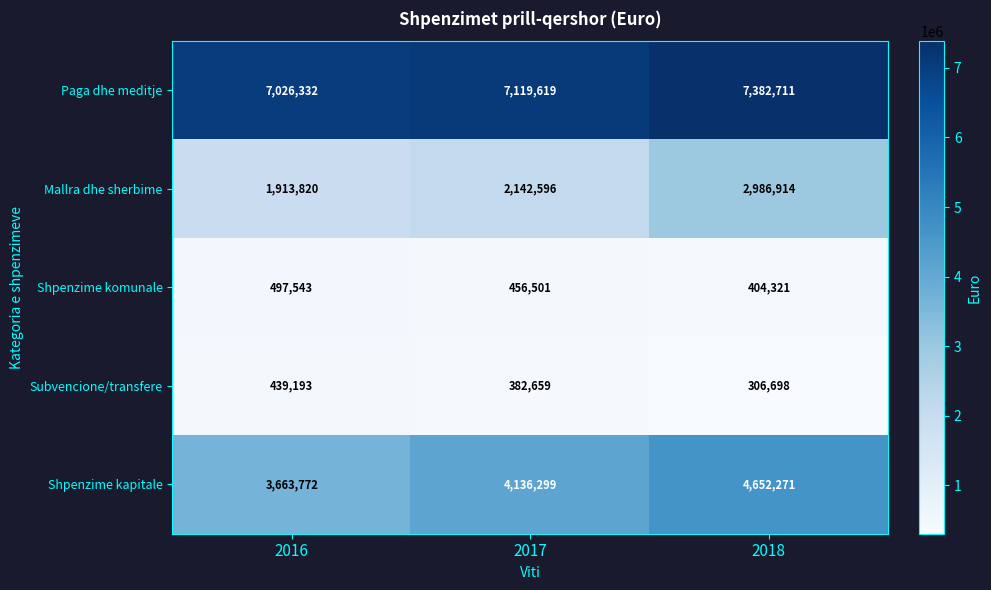

Reading left to right, list all the values displayed in this chart.

Paga dhe meditje: 7026332	7119619	7382711
Mallra dhe sherbime: 1913820	2142596	2986914
Shpenzime komunale: 497543	456501	404321
Subvencione/transfere: 439193	382659	306698
Shpenzime kapitale: 3663772	4136299	4652271